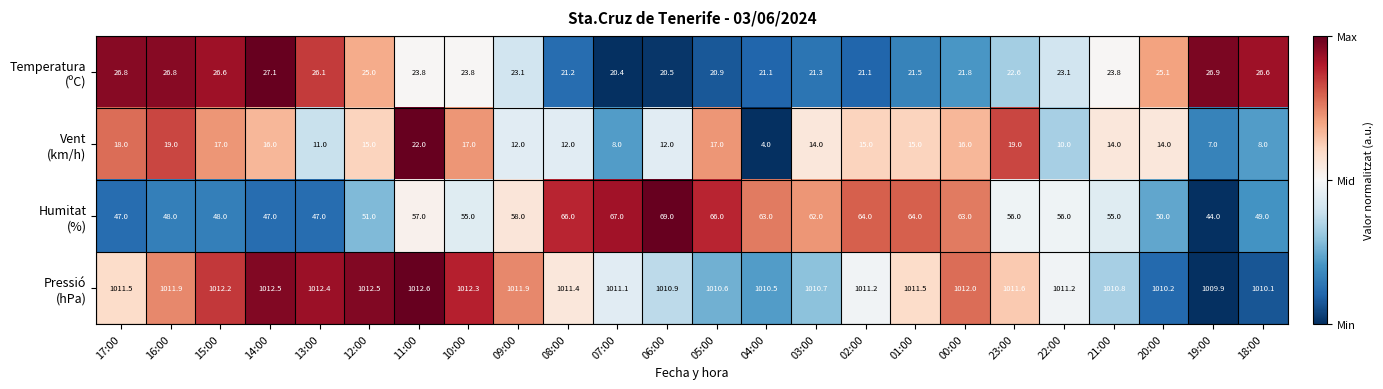

What is the minimum value shown in the chart?

4.0